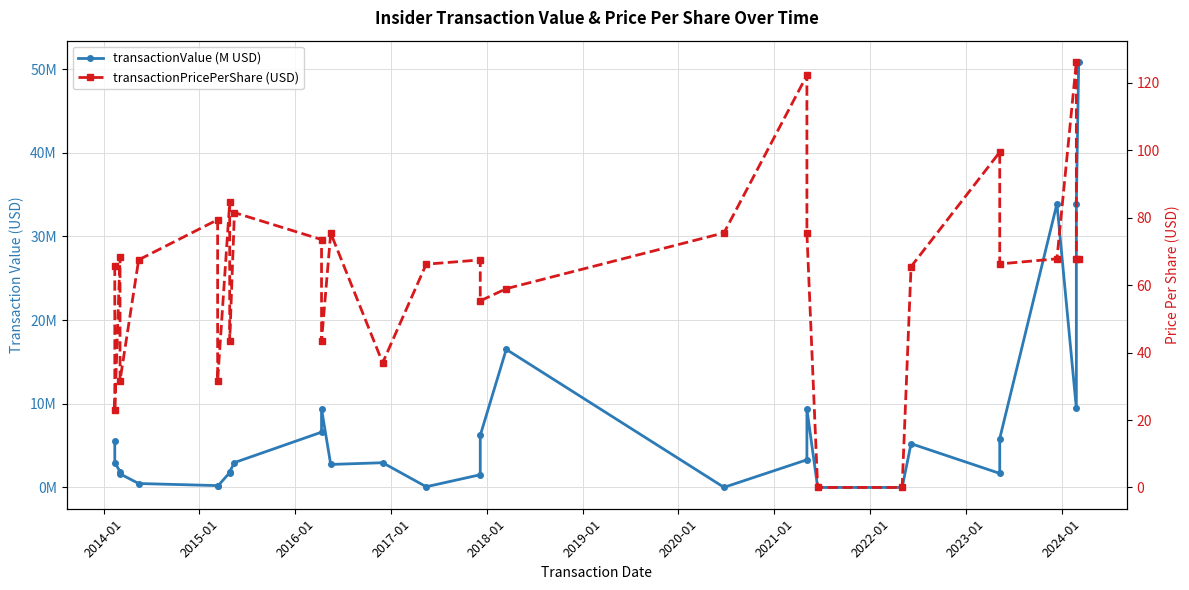

What are all the series names shown in the legend?

transactionValue (M USD), transactionPricePerShare (USD)